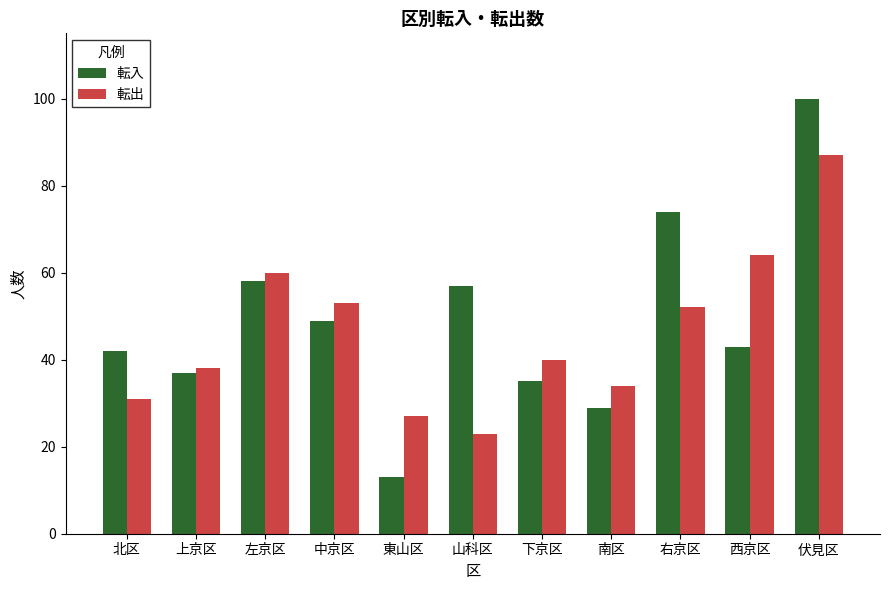

At which category does the chart reach its peak across all series?

伏見区